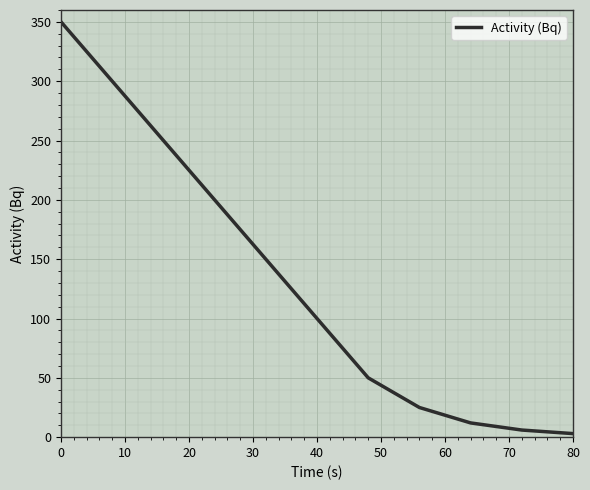

What is the greatest value displayed?

350